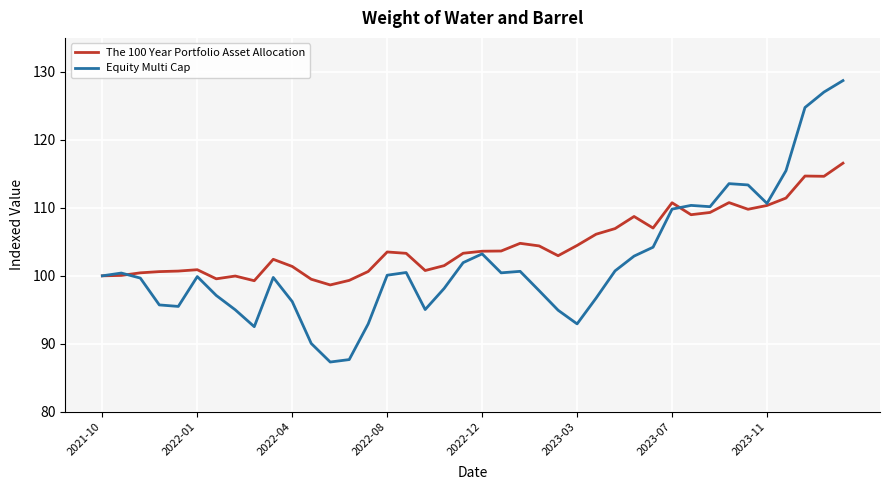

At how many categories does at least one series exceed 121?

3